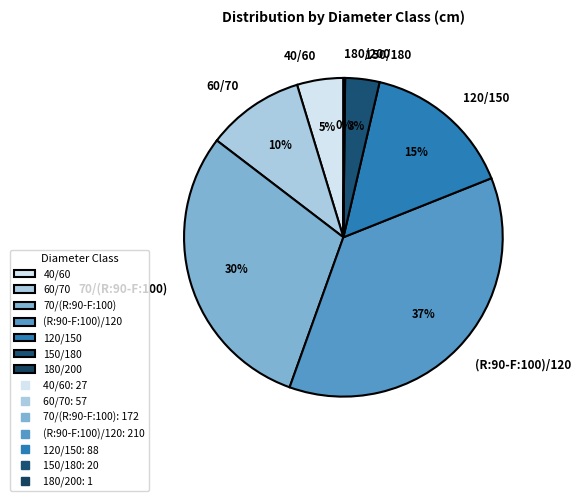

Between (R:90-F:100)/120 and 40/60, which is larger?

(R:90-F:100)/120